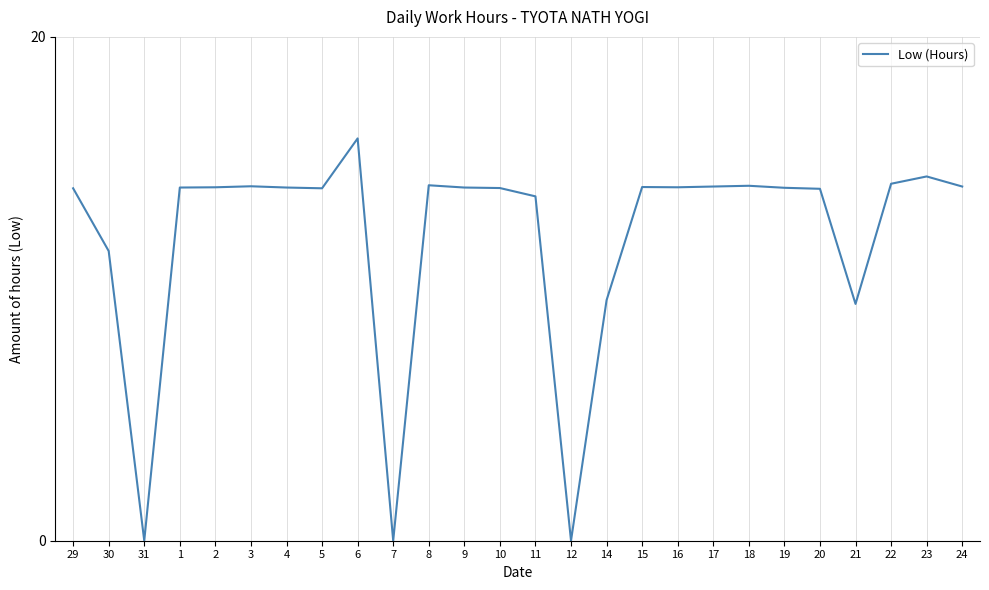

The value at 5 is 14.0. True or false?

True